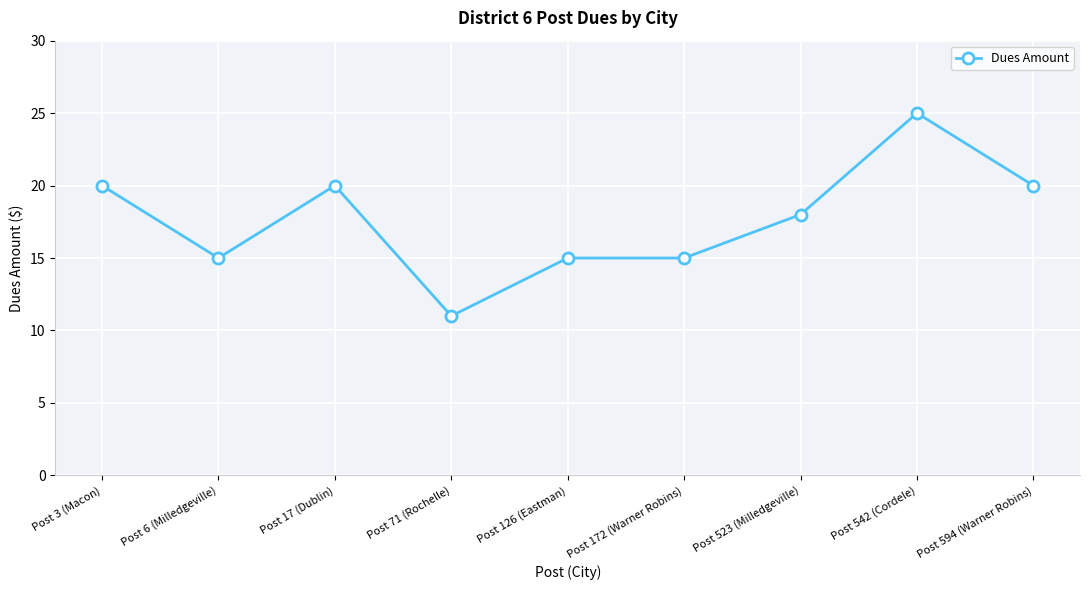

What is the difference between the maximum and second lowest values?

10